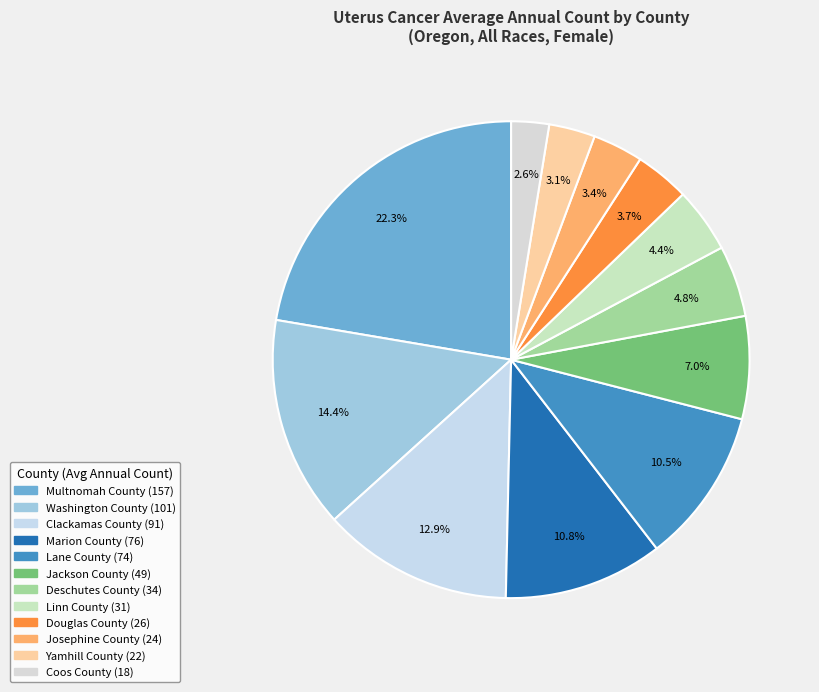

Is there a majority slice in this chart?

No